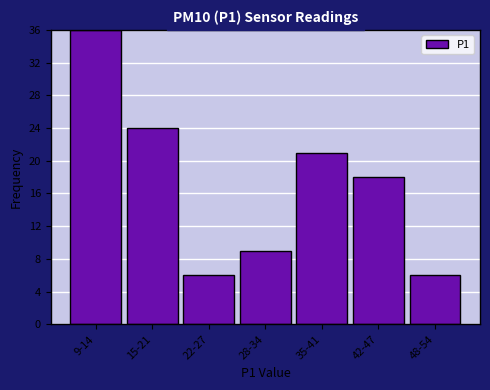

Reading right to left, extract all data points from this chart.

6	18	21	9	6	24	36